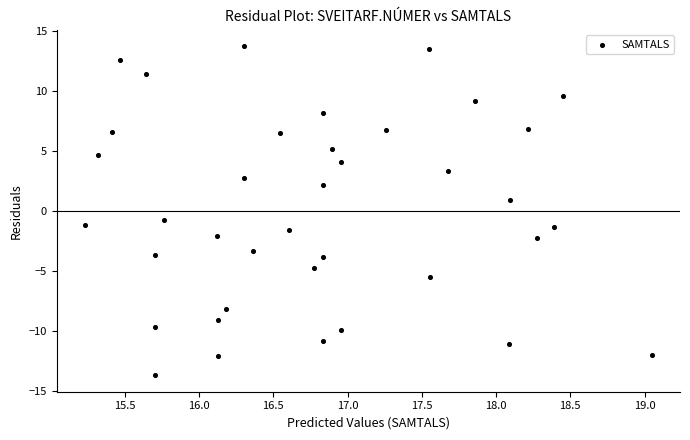

What is the range of X values (max minus min)?

3.8